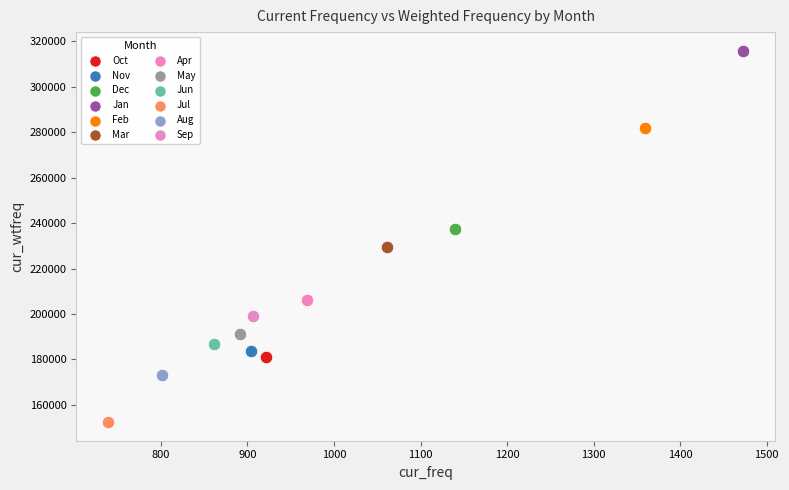

Which series contains the lowest Y value?

Jul